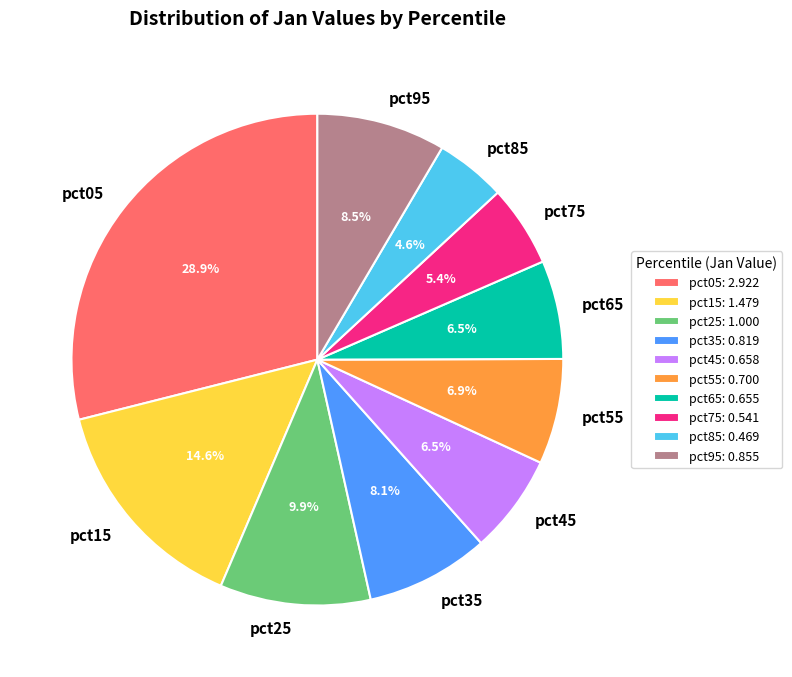

Does pct75 account for over 50% of the chart?

No